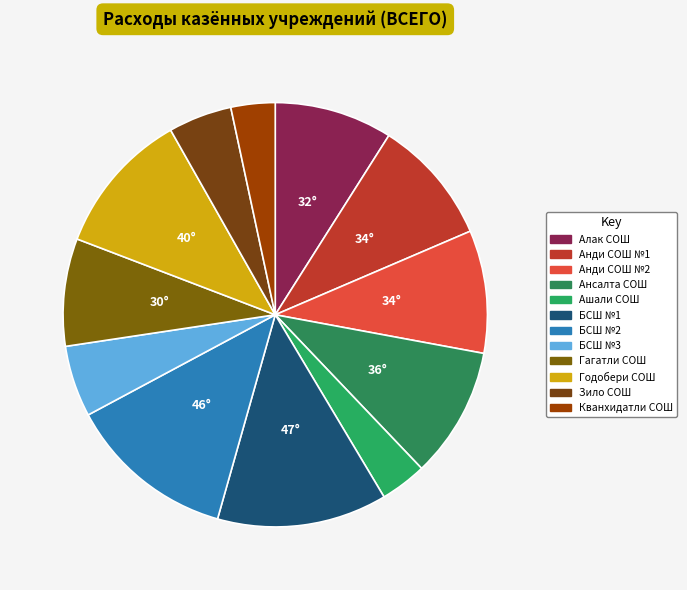

The БСШ №3 slice represents 1% of the pie. True or false?

False